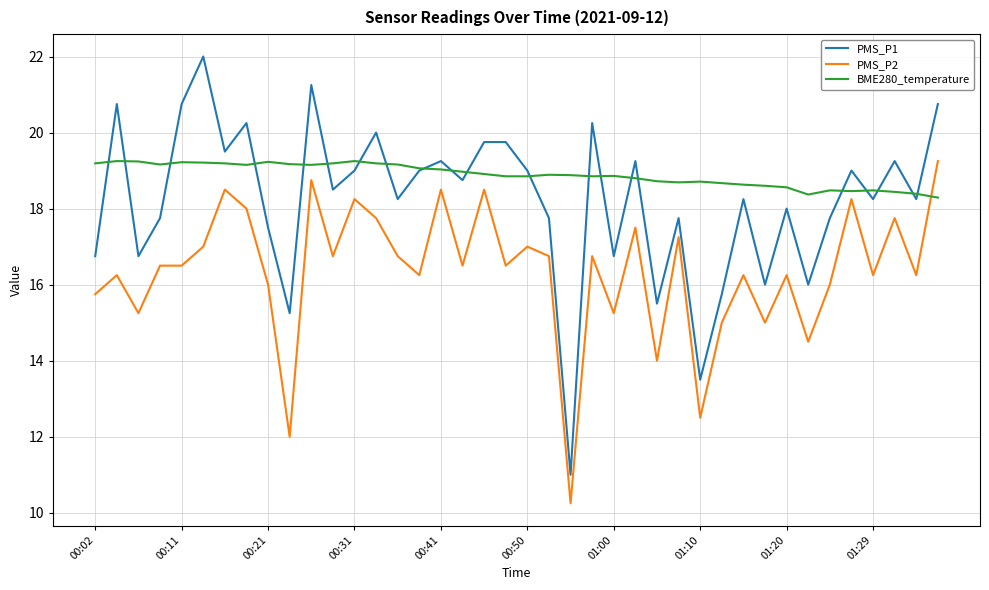

Which series has the largest total across all categories?

BME280_temperature